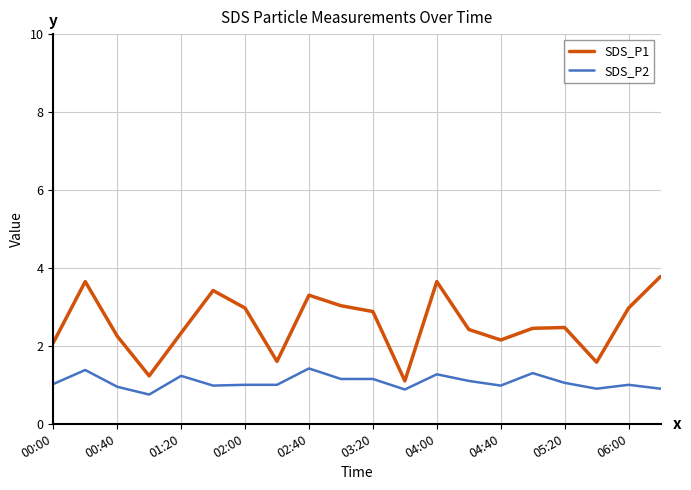

What is the highest value of the SDS_P1 series?

3.8